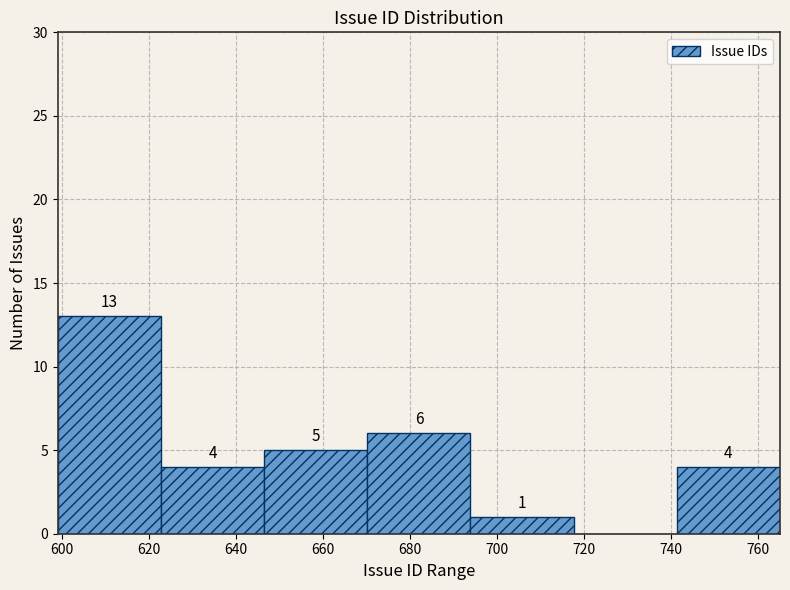

Which range on the x-axis has the tallest bar?

600 to 622